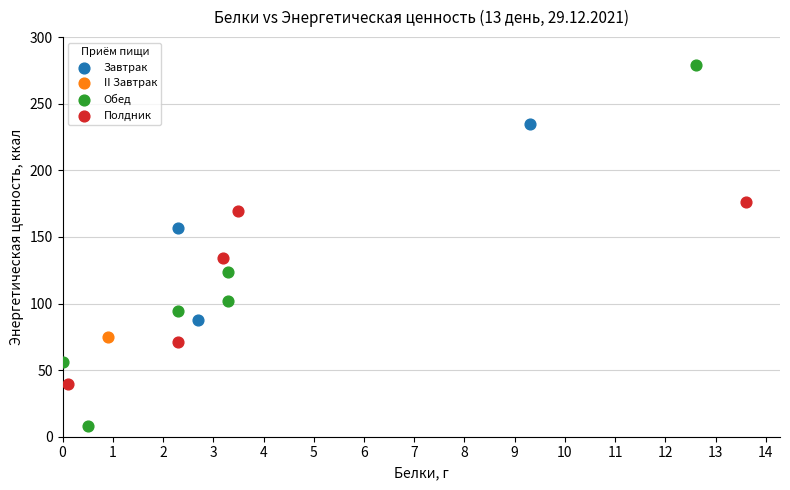

Which series reaches the maximum Y coordinate?

Обед